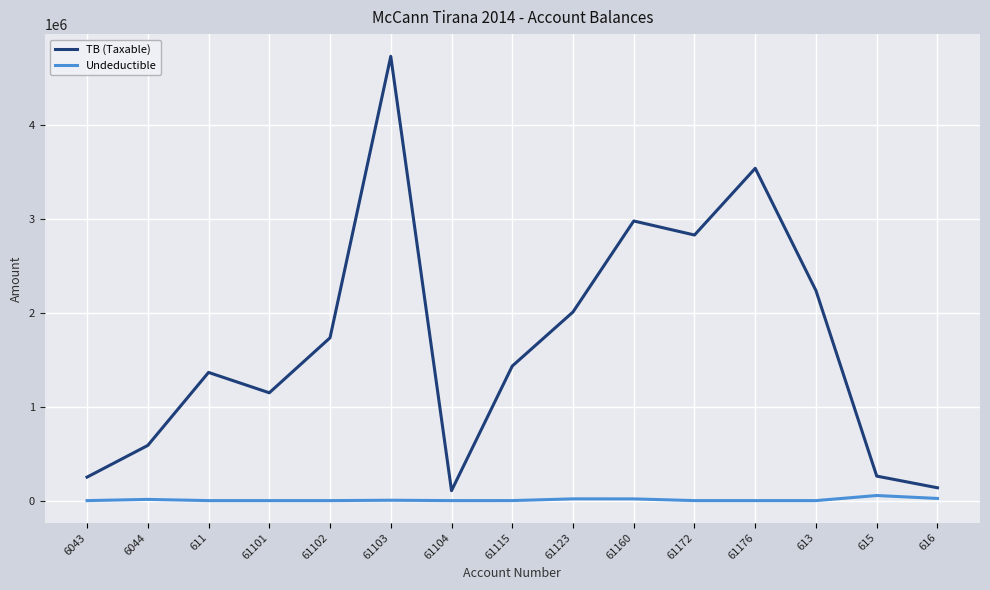

Where does the TB (Taxable) series first go above 1434003?

61102